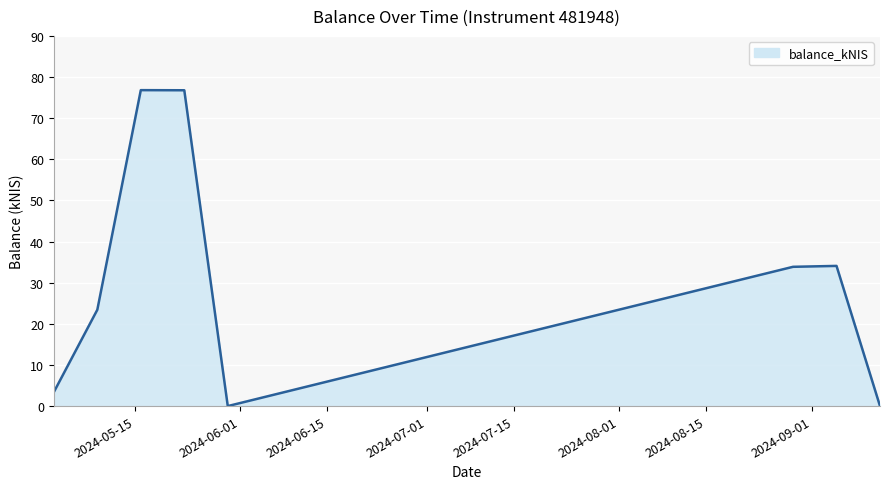

What is the average value?

31.0